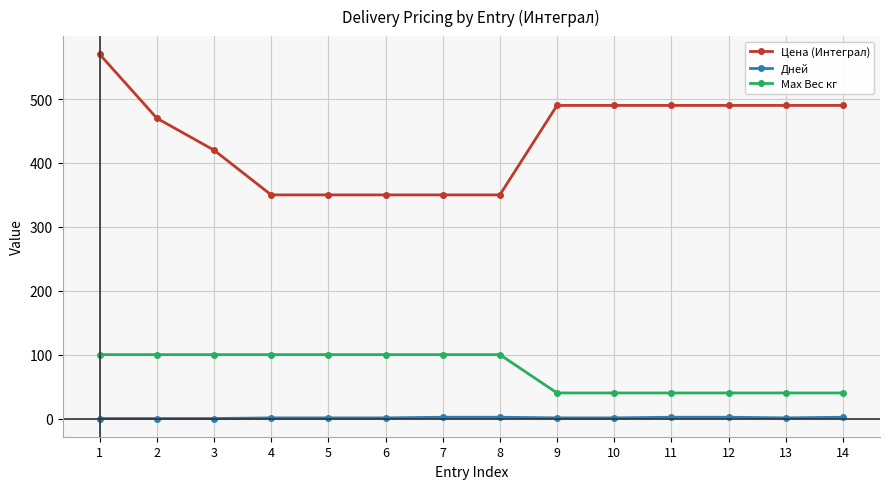

Does the chart have visible grid lines?

Yes